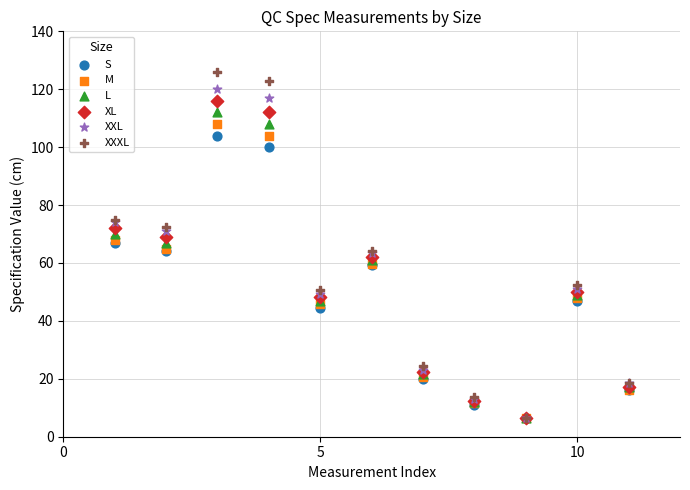

In the S series, what Y value is closest to 55?

59.2